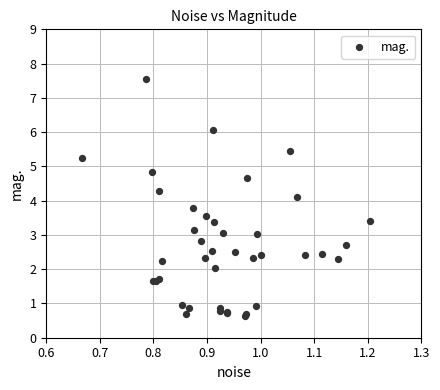

What Y value in the scatter plot is closest to 4?

4.1